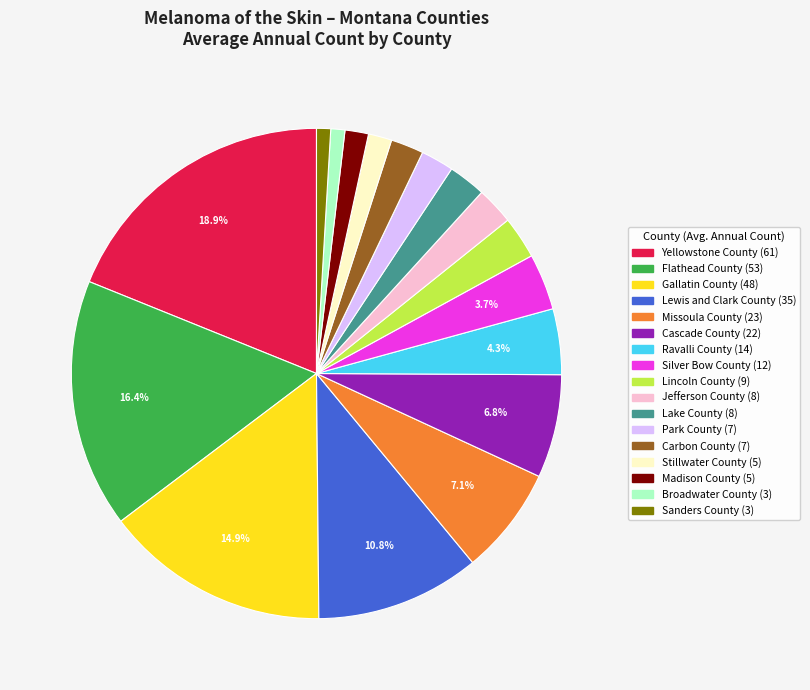

Does any single category account for the majority?

No